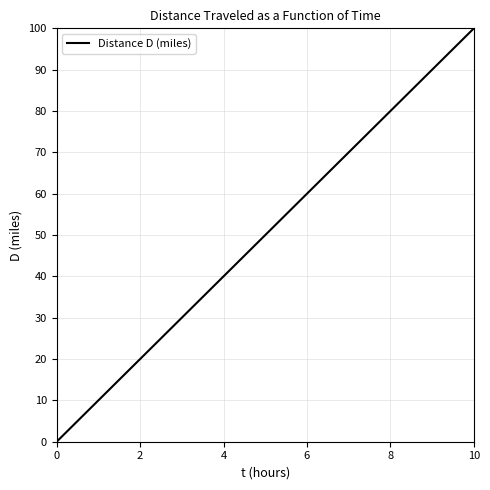

What is the difference between the maximum and minimum values?

100